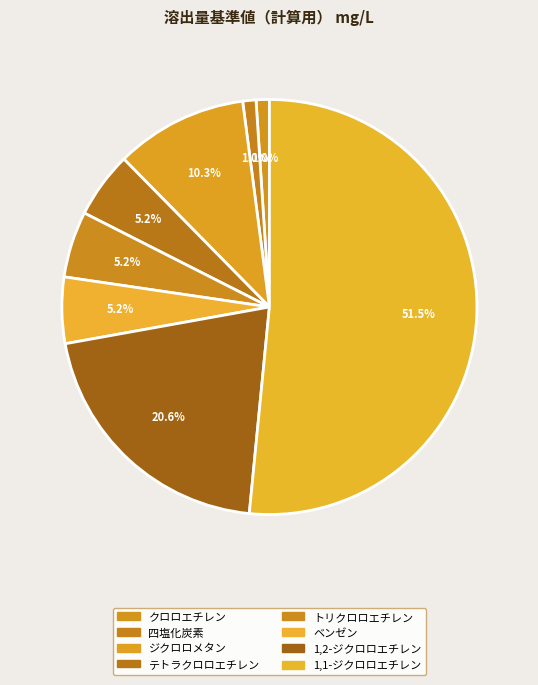

To the nearest percent, what percentage of the pie is ジクロロメタン?

10%